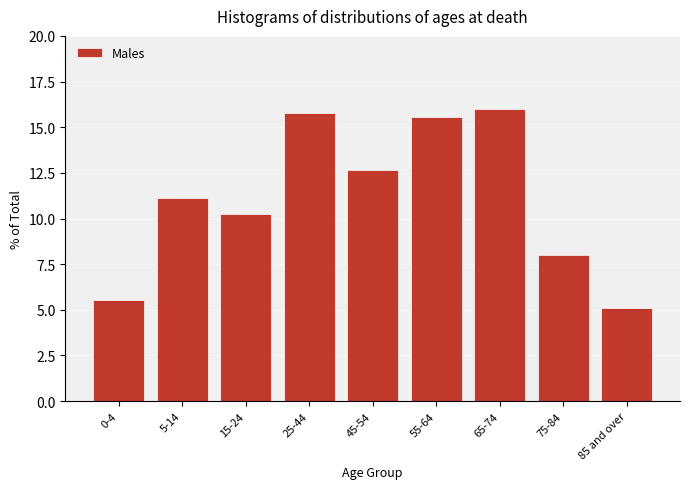

Reading left to right, transcribe all the data shown in this chart.

0-4=5.6	5-14=11.1	15-24=10.2	25-44=15.8	45-54=12.7	55-64=15.6	65-74=16.0	75-84=8.0	85 and over=5.1